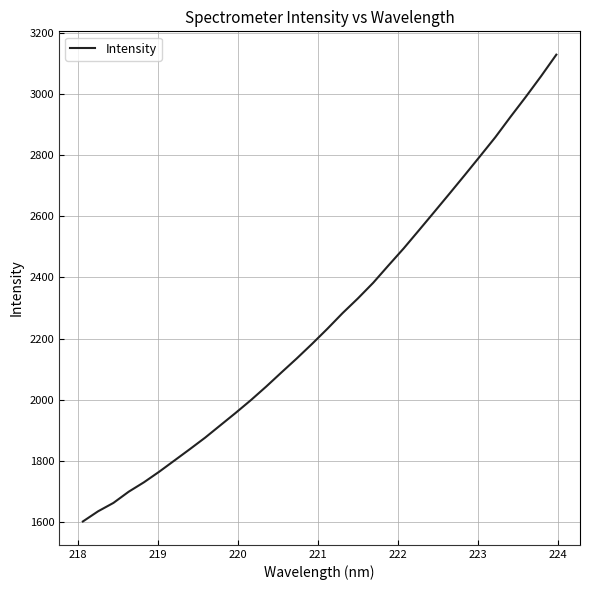

What is the maximum value shown in the chart?

3129.2